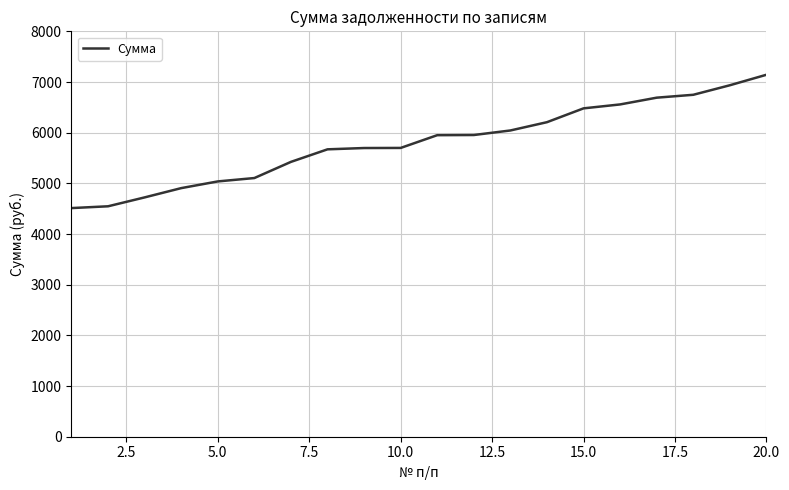

Does the chart have visible grid lines?

Yes